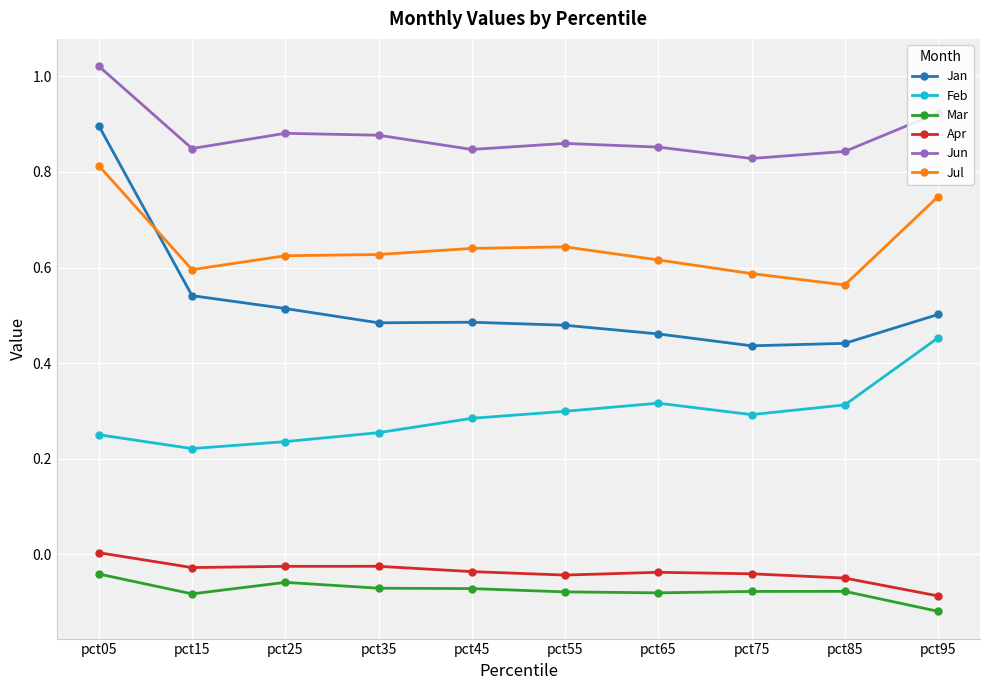

Which series has the widest spread of values?

Jan